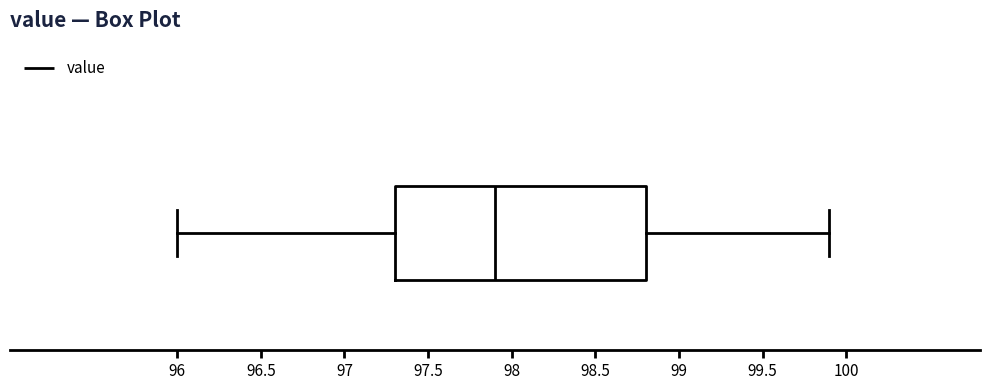

Where is the right edge of the box on the x-axis? The values are not printed on the chart, so give them approximately, as read against the axis.

98.8